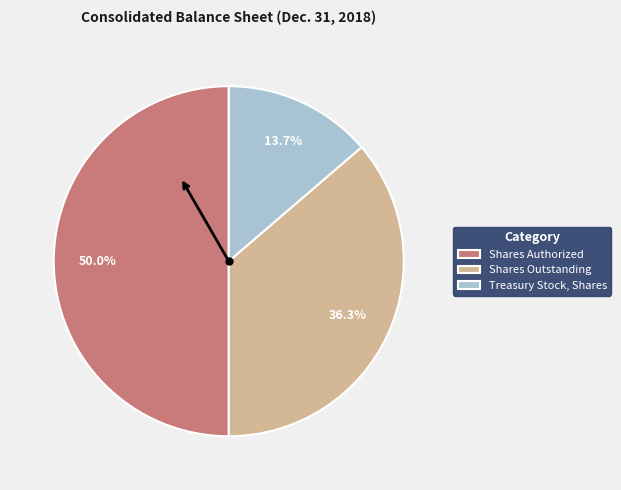

Rank the categories by value from lowest to highest.

Treasury Stock, Shares, Shares Outstanding, Shares Authorized